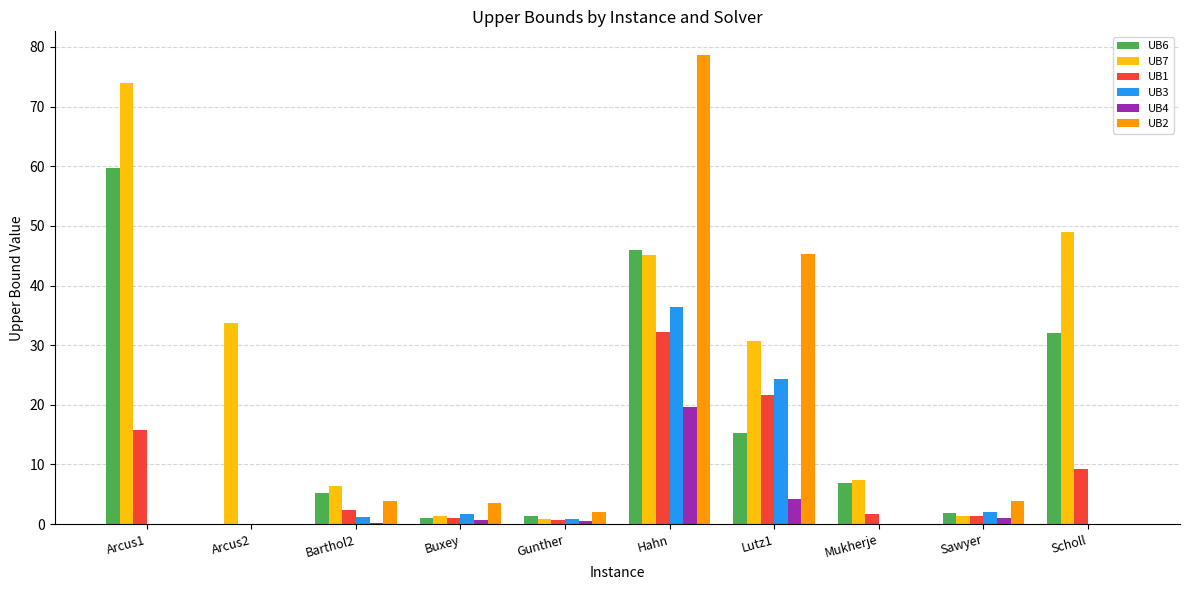

How many categories are shown in the chart?

10